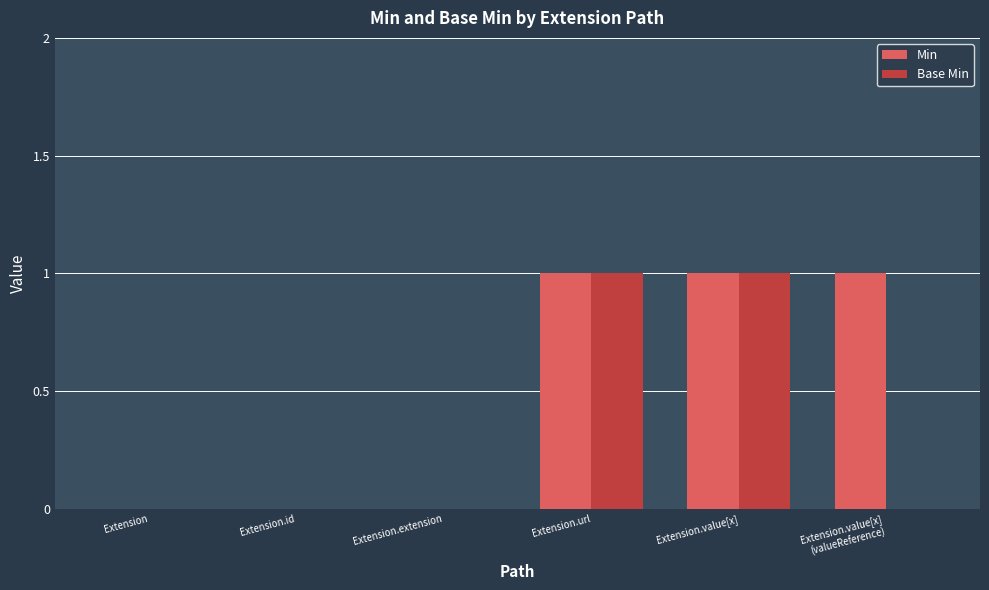

Reading left to right, extract all data points from this chart.

Min: Extension=0	Extension.id=0	Extension.extension=0	Extension.url=1	Extension.value[x]=1	Extension.value[x]
(valueReference)=1
Base Min: Extension=0	Extension.id=0	Extension.extension=0	Extension.url=1	Extension.value[x]=1	Extension.value[x]
(valueReference)=0